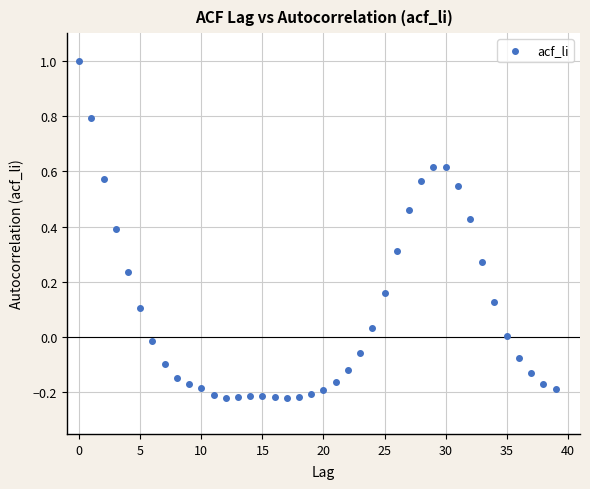

What is the range of Y values (max minus min)?

1.2